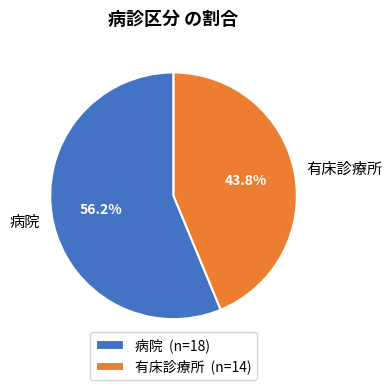

How many slices are in this pie chart?

2